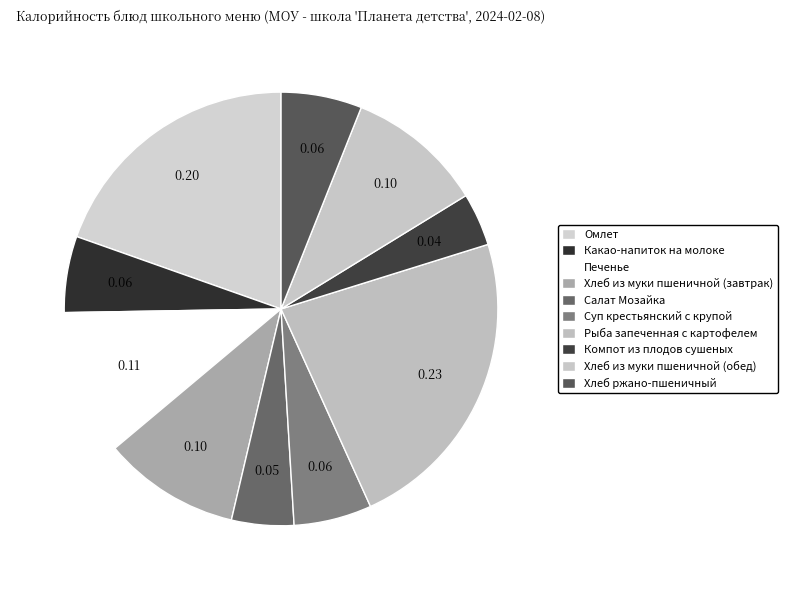

Which slice is the smallest?

Компот из плодов сушеных